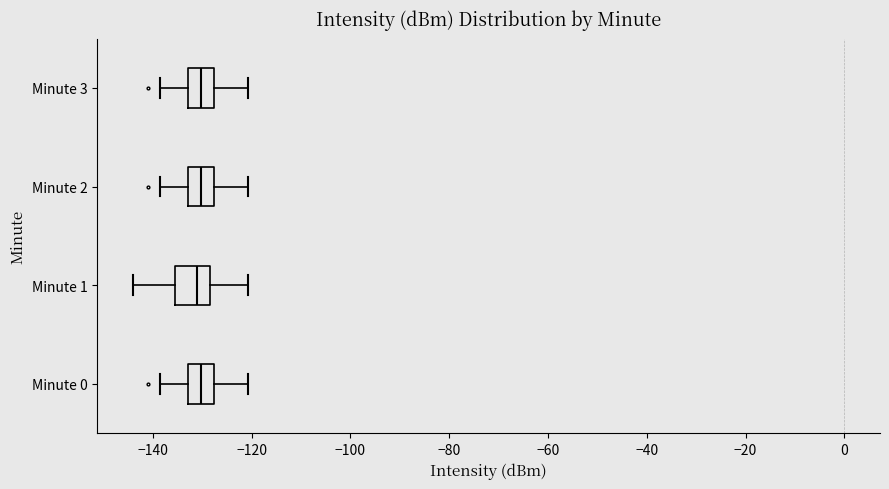

Where is the right edge of the box for Minute 1 on the x-axis? The values are not printed on the chart, so give them approximately, as read against the axis.

-128